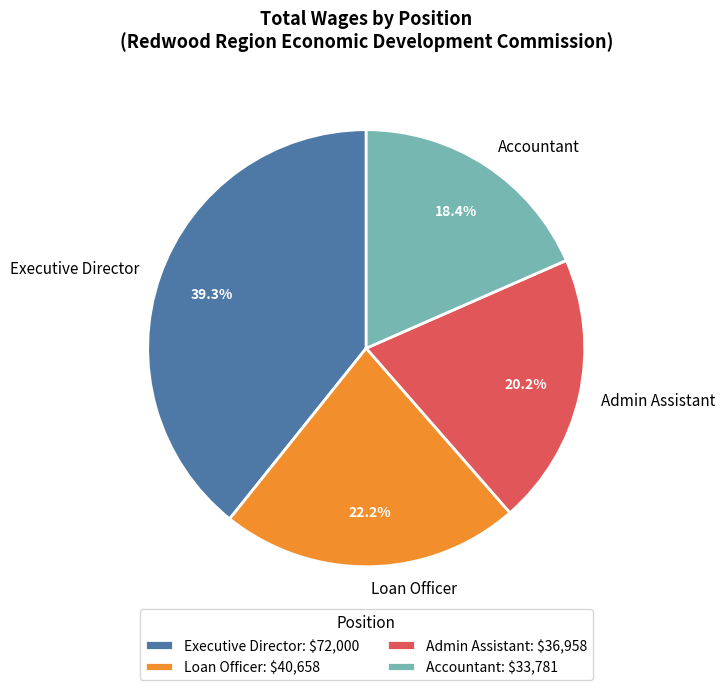

The Admin Assistant slice represents 20% of the pie. True or false?

True